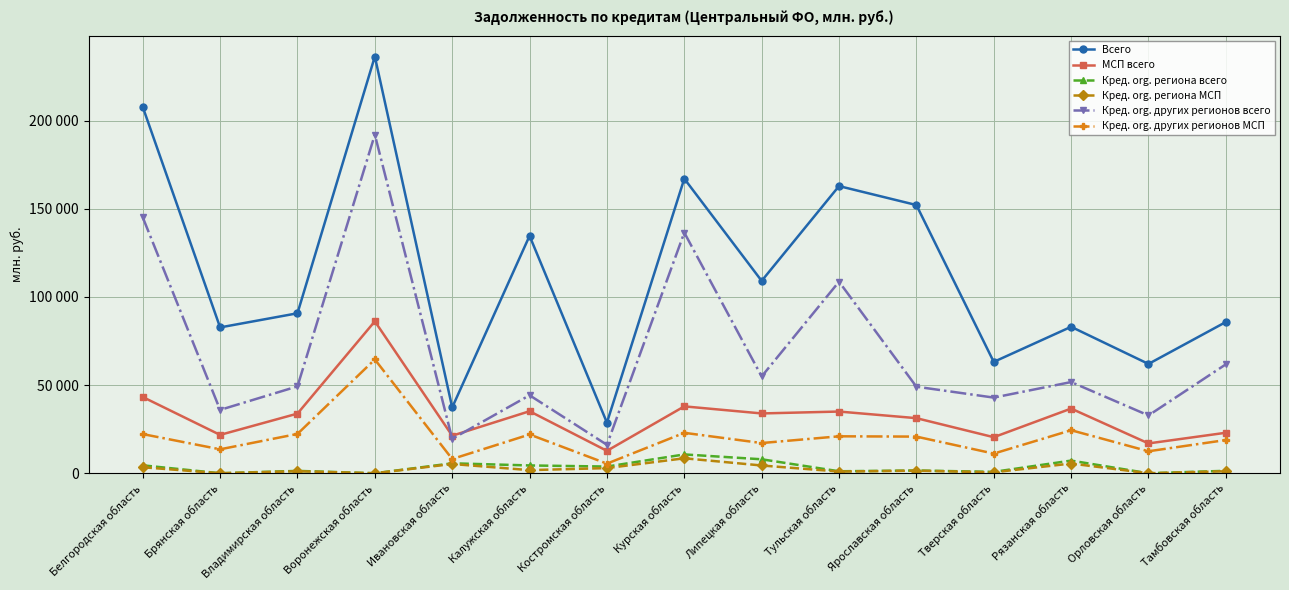

Rank the series by their maximum value, from highest to lowest.

Всего, Кред. org. других регионов всего, МСП всего, Кред. org. других регионов МСП, Кред. org. региона всего, Кред. org. региона МСП